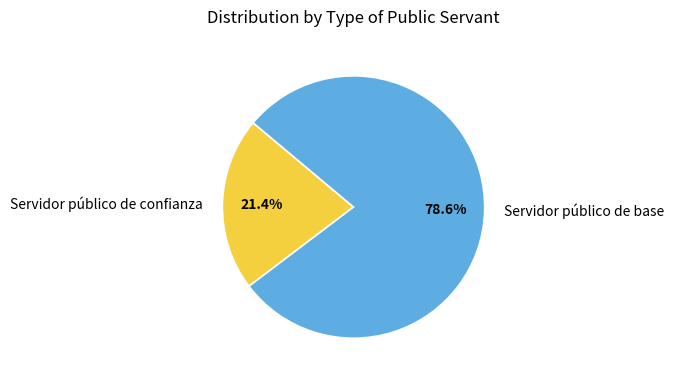

True or false: Servidor público de confianza accounts for 21% of the total.

True